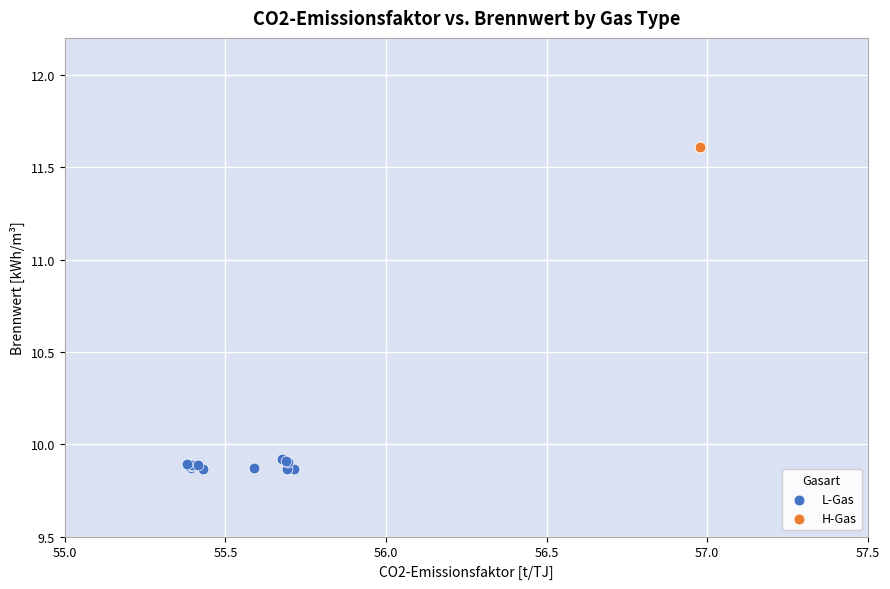

Which series reaches the minimum Y coordinate?

L-Gas